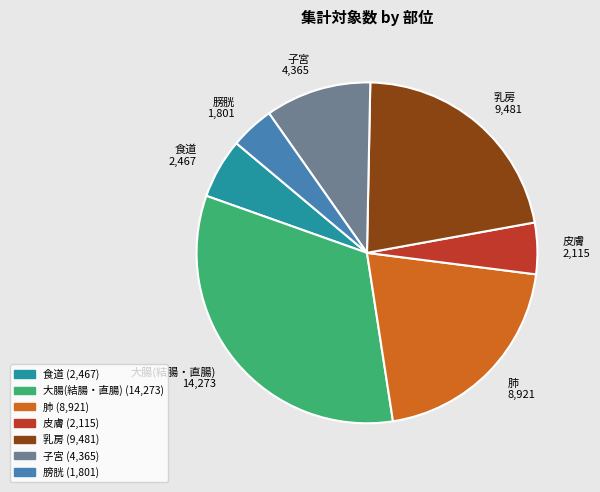

What is the largest slice in the pie chart?

大腸(結腸・直腸)